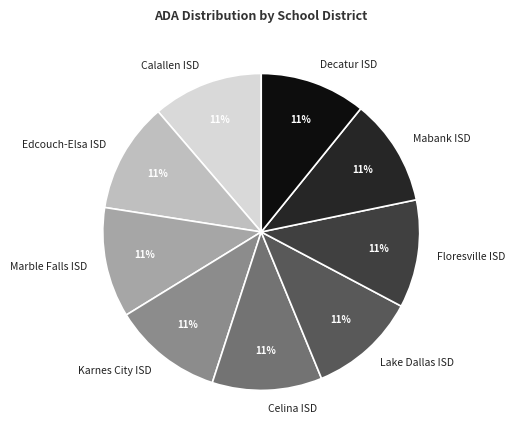

Is there any slice that represents more than half of the pie?

No